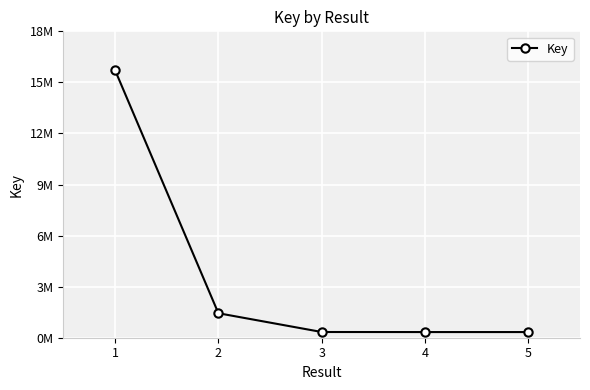

Is this an area chart (filled region under the line)?

No